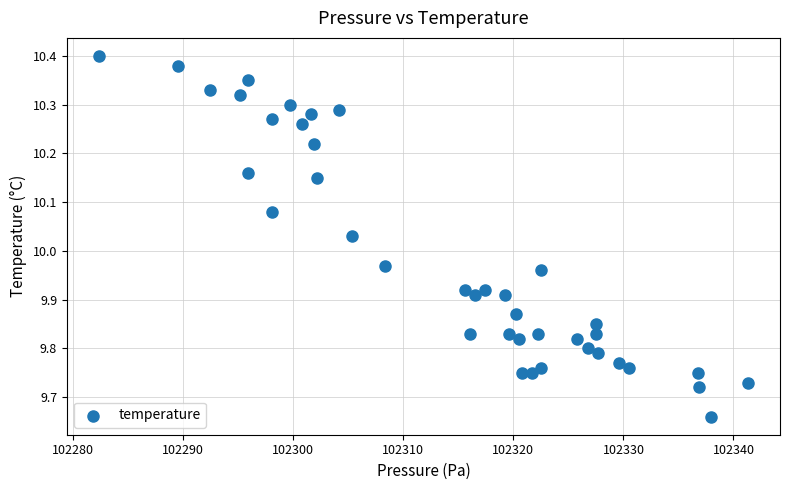

What is the range of X values (max minus min)?

58.9